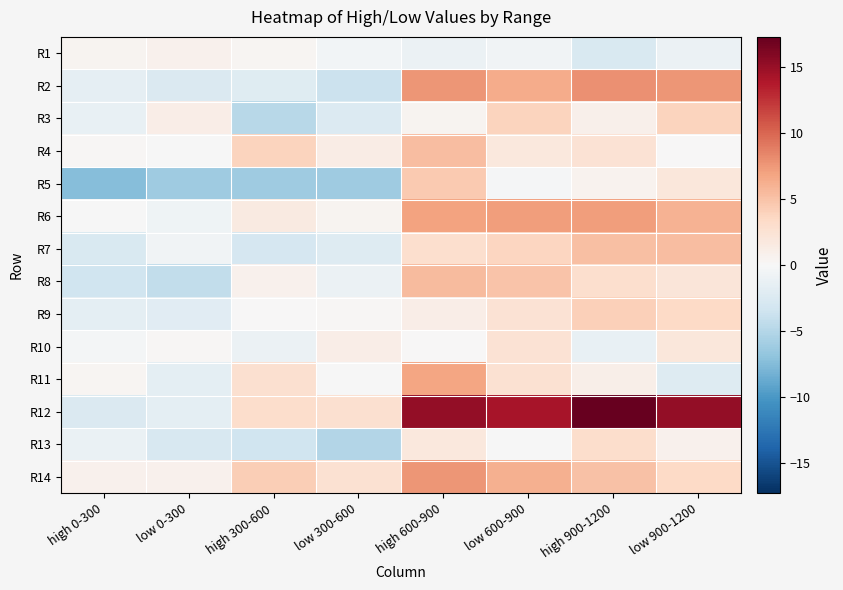

Which series has the largest total across all categories?

R12